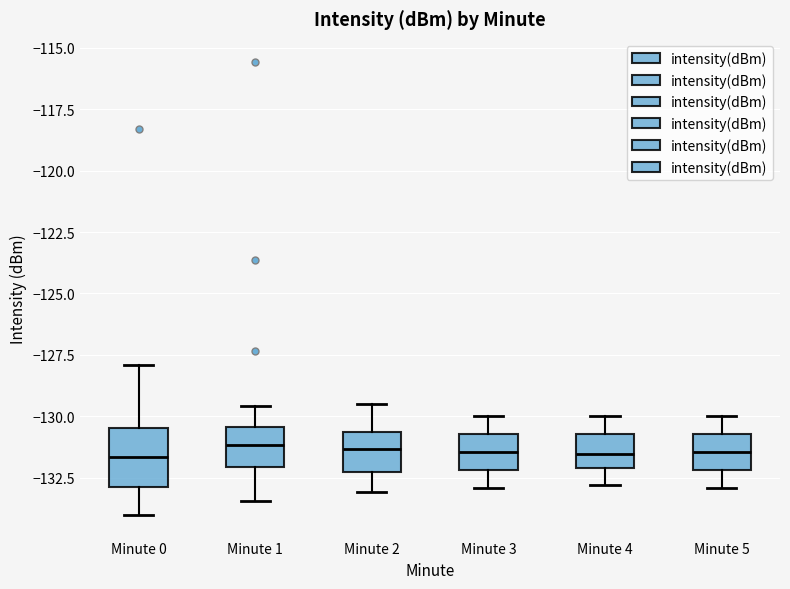

Where is the upper edge of the box for Minute 1 on the y-axis? The values are not printed on the chart, so give them approximately, as read against the axis.

-130.5